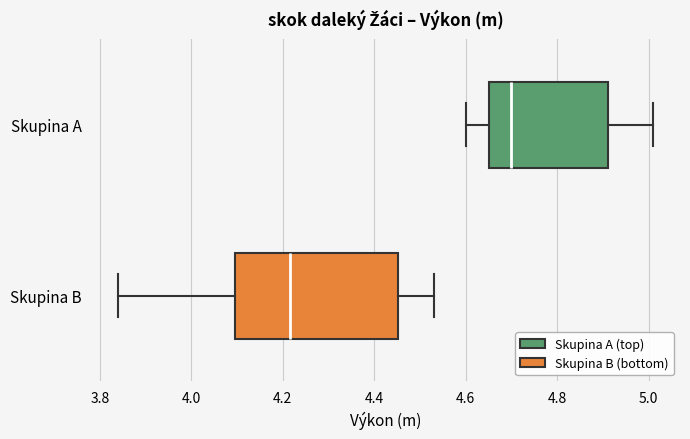

Where does the left whisker of the box for Skupina A end on the x-axis? The values are not printed on the chart, so give them approximately, as read against the axis.

4.60